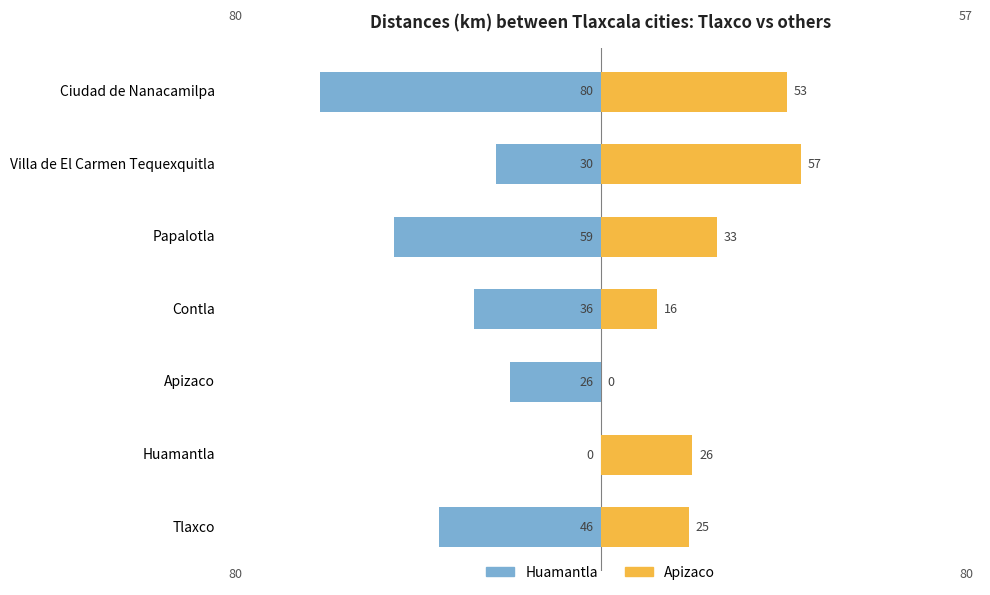

How many values in the Apizaco series exceed 26?

3